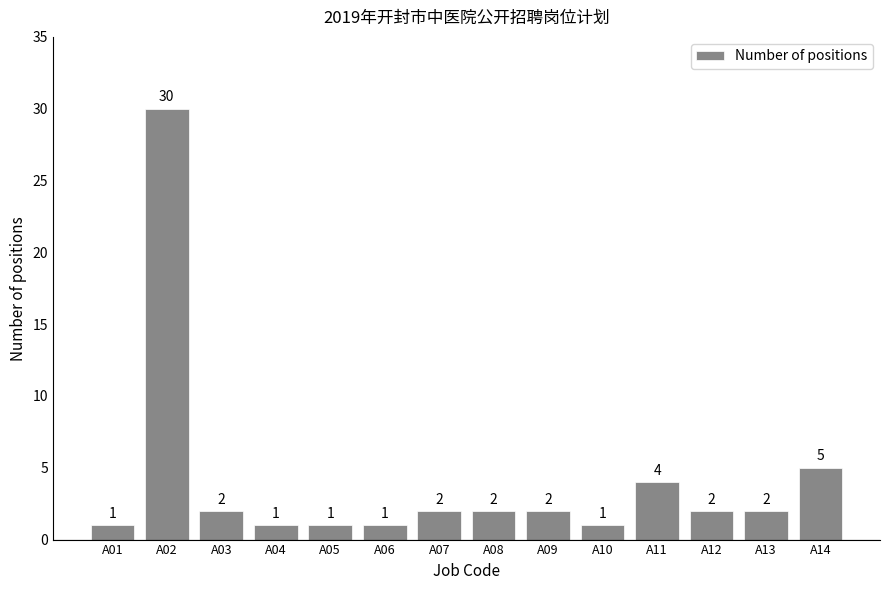

Reading right to left, list all the values displayed in this chart.

5	2	2	4	1	2	2	2	1	1	1	2	30	1